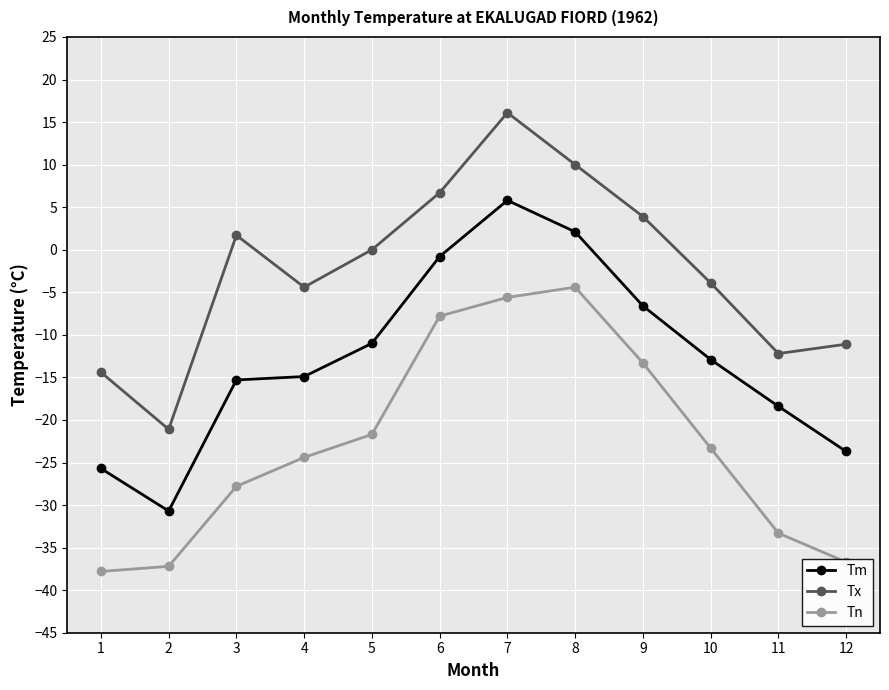

Which series changed the most between 9 and 10?

Tn